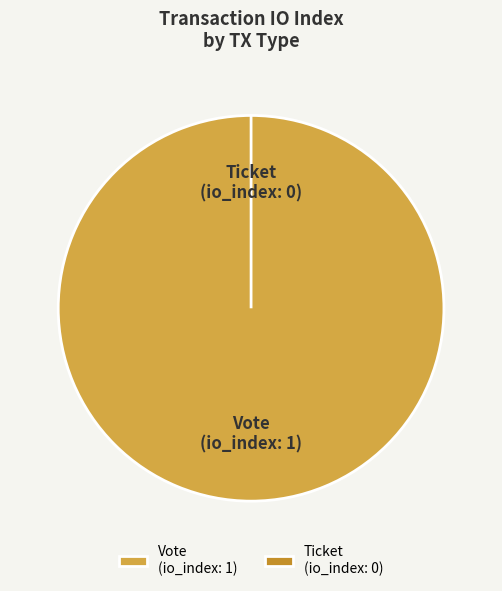

Which category accounts for the majority?

Vote (index 1)